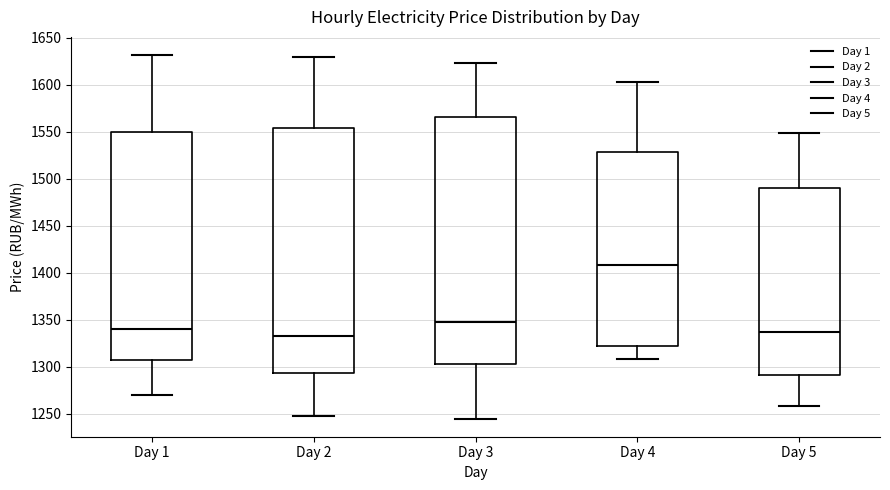

Where does the upper whisker of the box for Day 4 end on the y-axis? The values are not printed on the chart, so give them approximately, as read against the axis.

1605